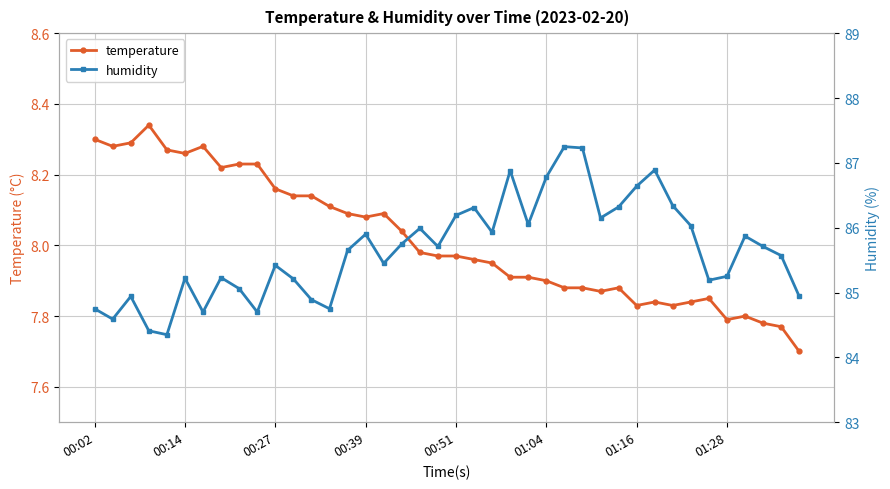

What is the value of the humidity point at the 26th from the left?

86.8